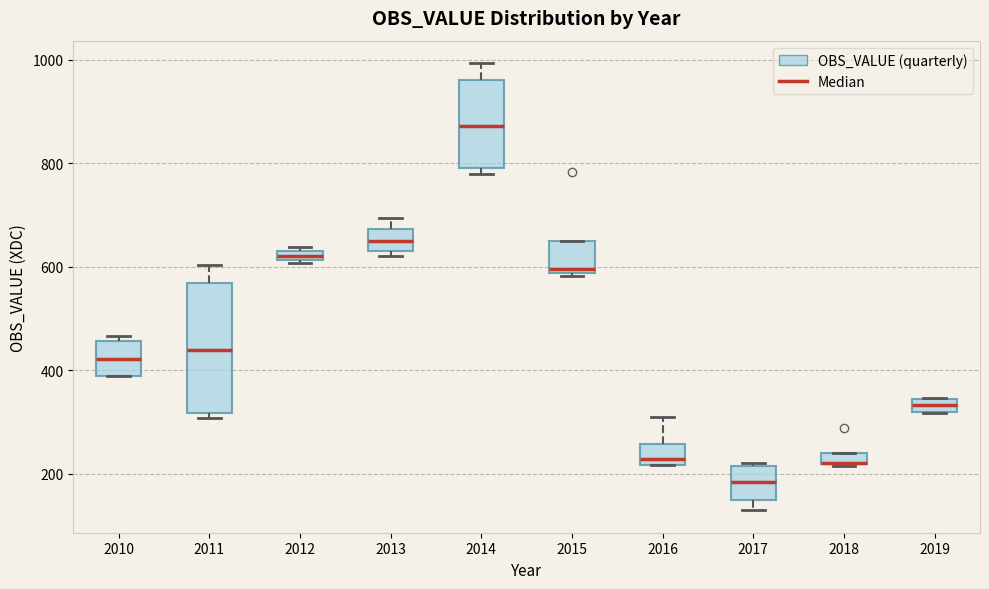

Which box is the tallest, from its lower edge to its upper edge?

2011